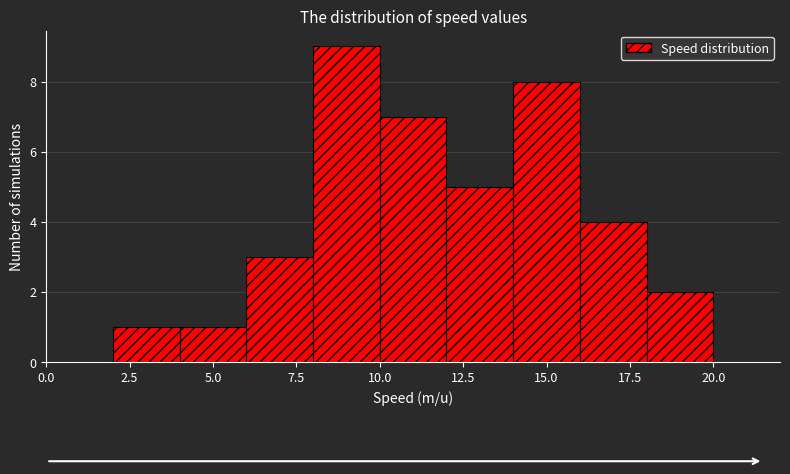

How tall is the bar that spans 10 to 12 on the x-axis? The values are not printed on the chart, so give them approximately, as read against the axis.

7